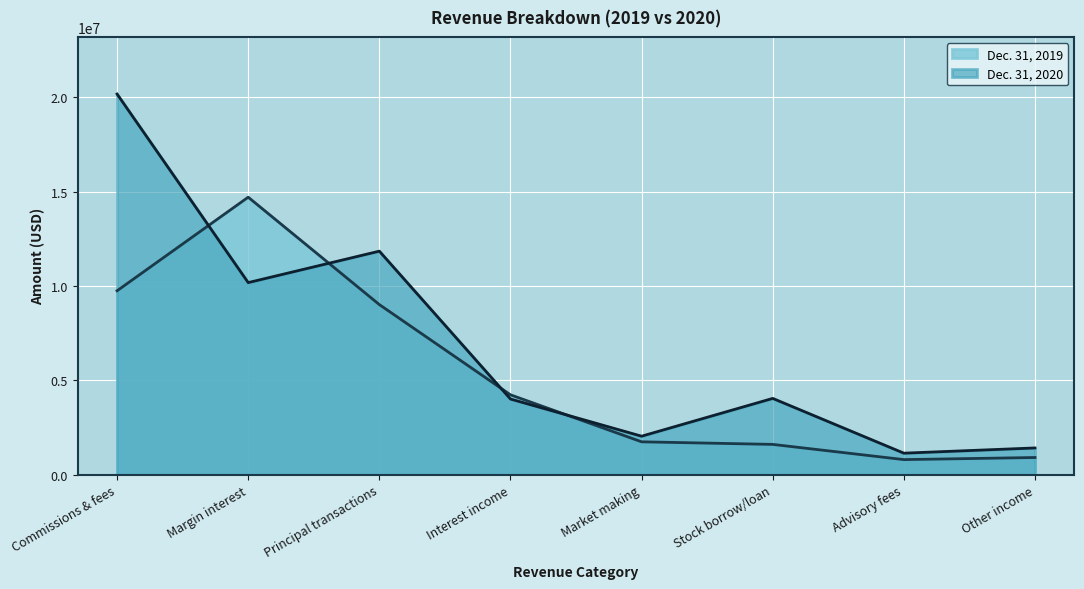

How many intersections are there between Dec. 31, 2019 and Dec. 31, 2020?

4